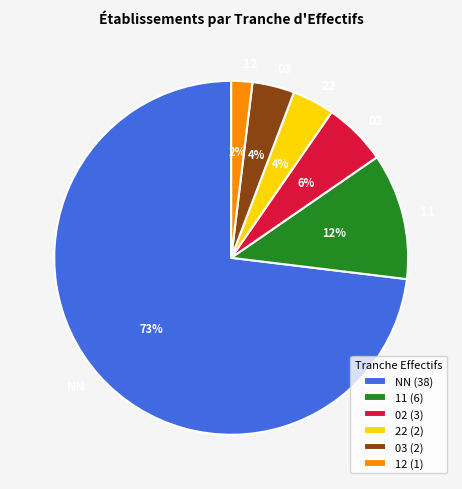

Do NN and 03 together represent more than half of the pie?

Yes